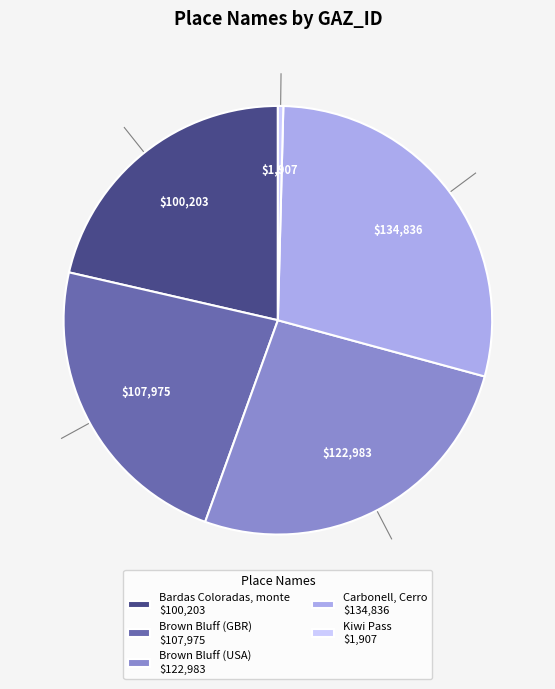

Is Brown Bluff (GBR) the majority of the pie?

No